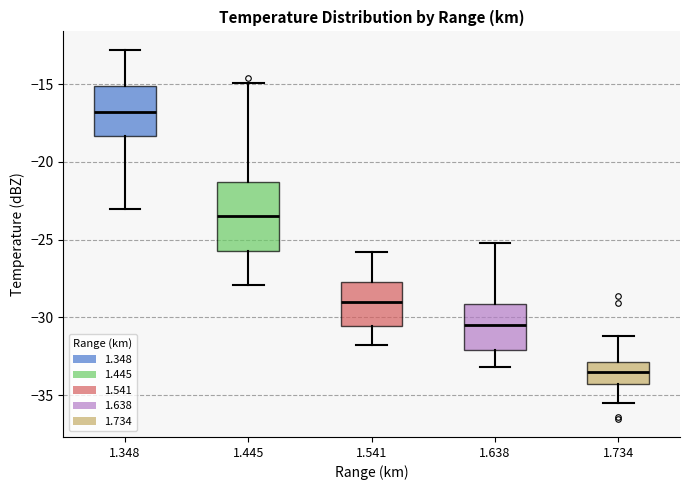

Which box has the lowest median line?

1.734